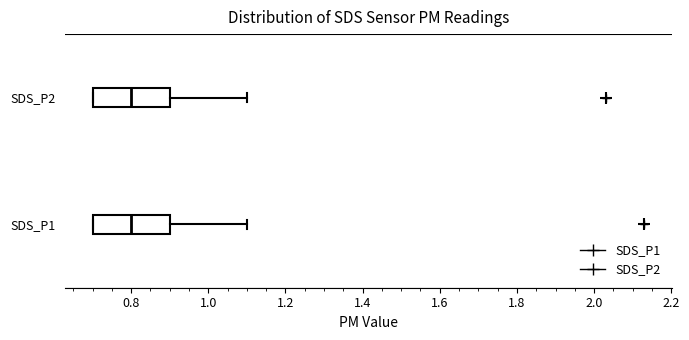

Reading bottom to top, read every box against the x-axis: the position of its median line, the range the box covers, and the ends of its whiskers. The values are not printed on the chart, so give them approximately, as read against the axis.

SDS_P1: median 0.8, box 0.7 to 0.9, whiskers 0.7 to 1.1
SDS_P2: median 0.8, box 0.7 to 0.9, whiskers 0.7 to 1.1